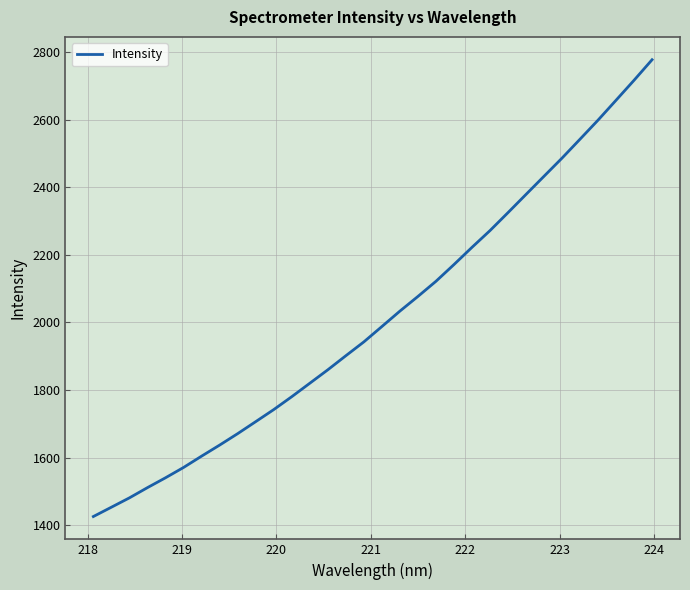

What is the difference between the maximum and minimum values?

1352.1